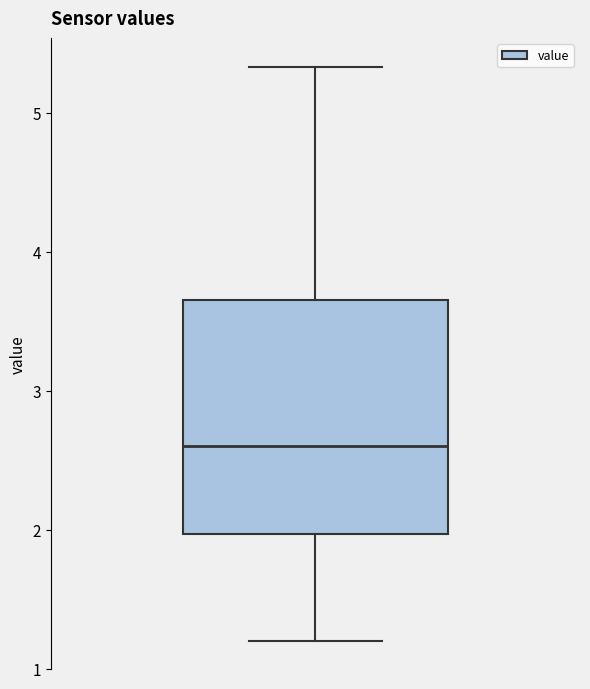

Where does the median line of the box sit on the y-axis? The values are not printed on the chart, so give them approximately, as read against the axis.

2.6